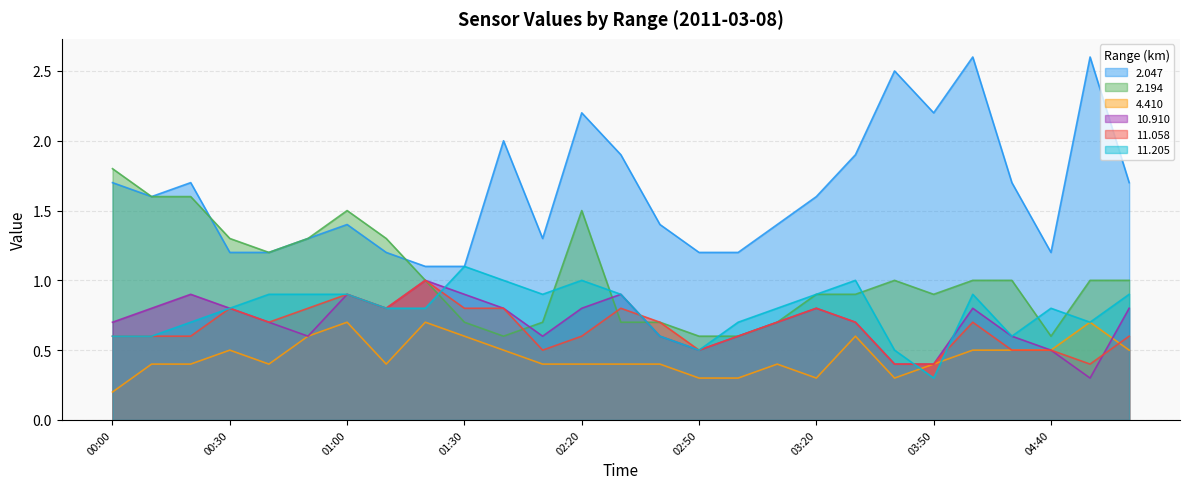

What is the difference between the maximum and minimum values in the 4.410 series?

0.5